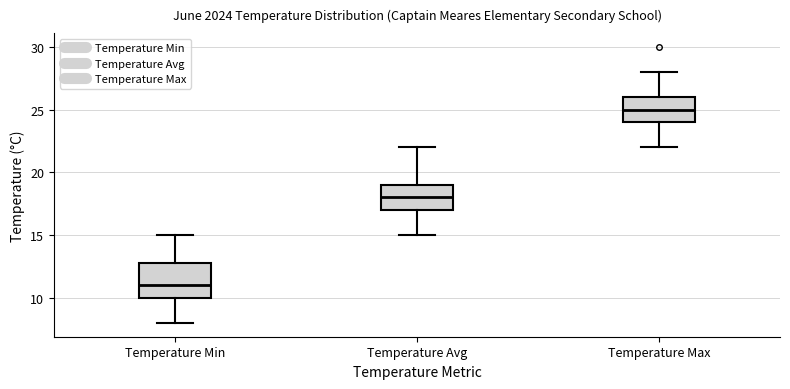

Comparing the boxes themselves (not the whiskers), which one is the tallest?

Temperature Min